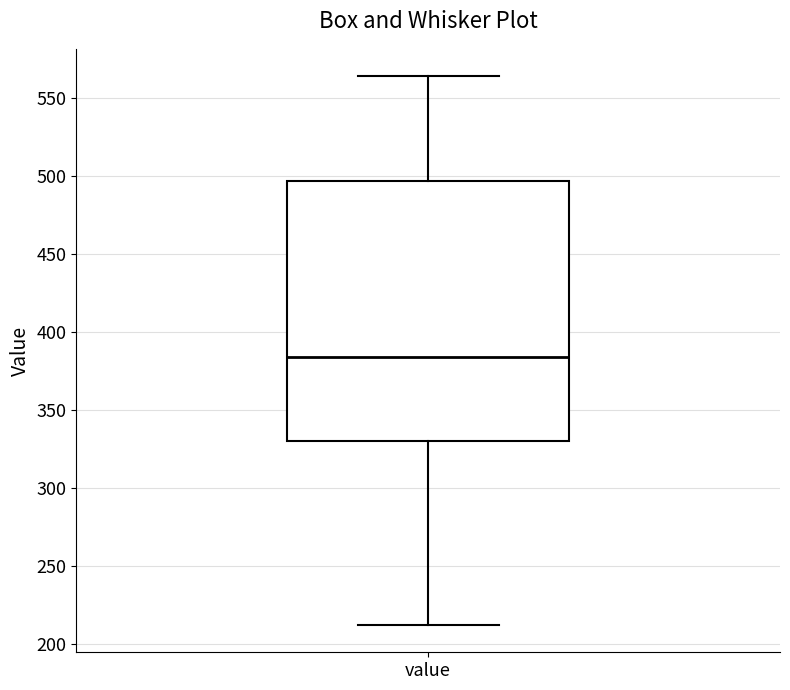

Transcribe this box plot: give where the median line is, the range the box spans, and where the two whiskers end, as read against the y-axis. The values are not printed on the chart, so give them approximately, as read against the axis.

median 385, box 330 to 495, whiskers 210 to 565